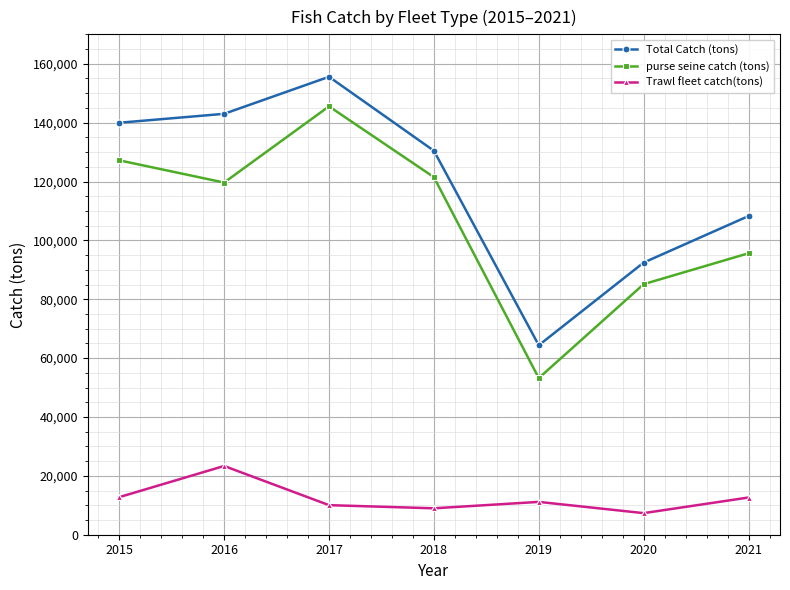

True or false: Total Catch (tons) and Trawl fleet catch(tons) cross at least once.

False